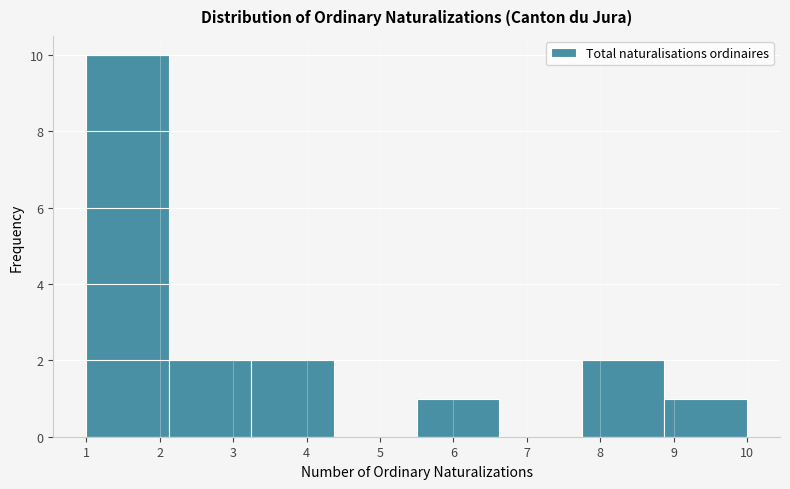

Which range on the x-axis has the tallest bar?

1.0 to 2.1